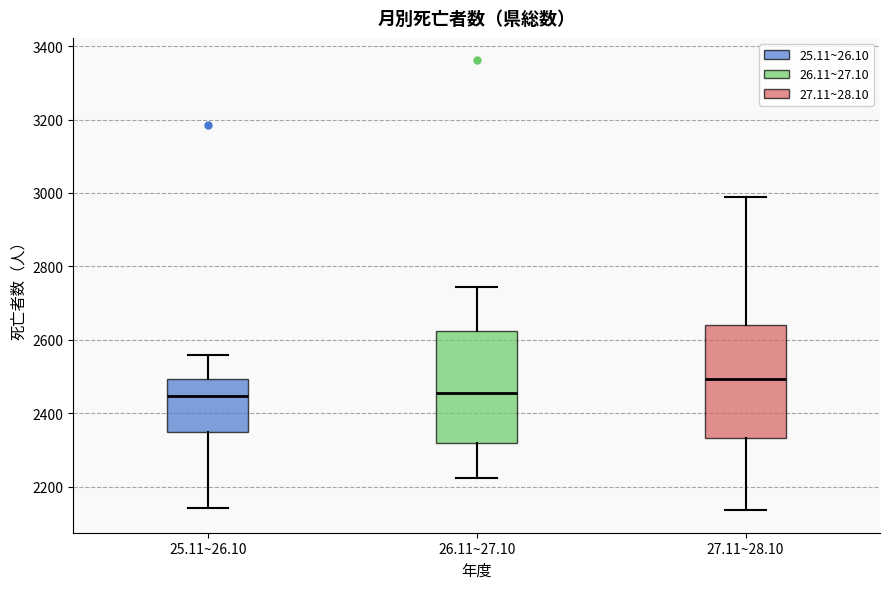

Reading left to right, transcribe this box plot: for each box, give where its median line is, the range the box spans, and where its two whiskers end, as read against the y-axis. The values are not printed on the chart, so give them approximately, as read against the axis.

25.11~26.10: median 2440, box 2340 to 2500, whiskers 2140 to 2560
26.11~27.10: median 2460, box 2320 to 2620, whiskers 2220 to 2740
27.11~28.10: median 2500, box 2340 to 2640, whiskers 2140 to 2980